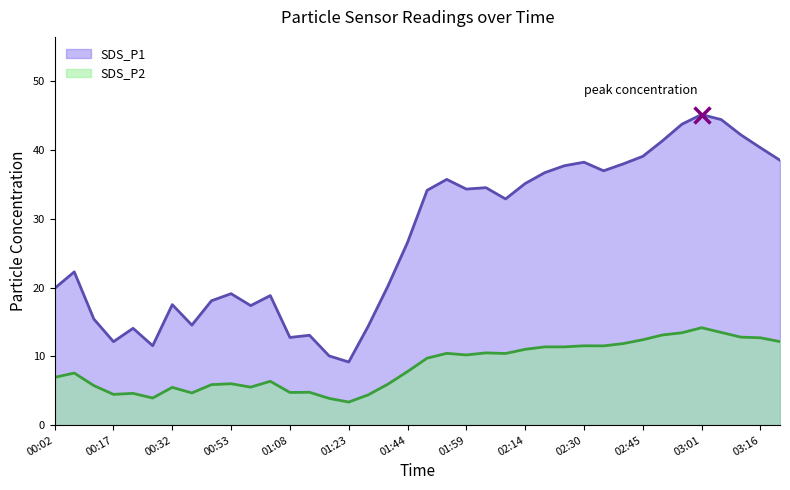

What is the difference between the maximum and minimum values in the SDS_P2 series?

10.8